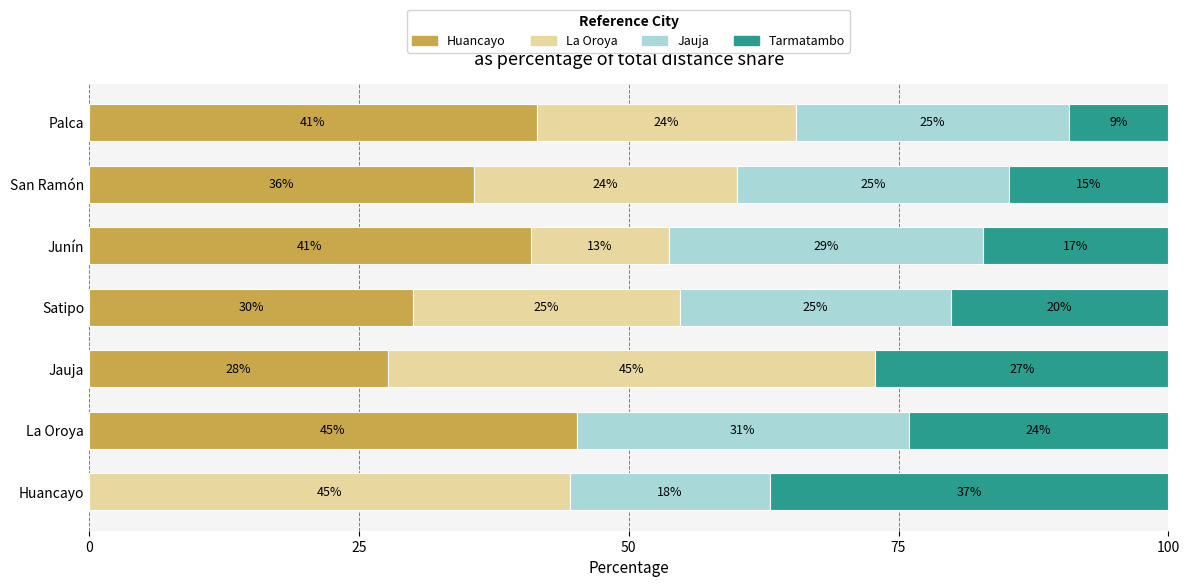

How many series are shown in this chart?

4